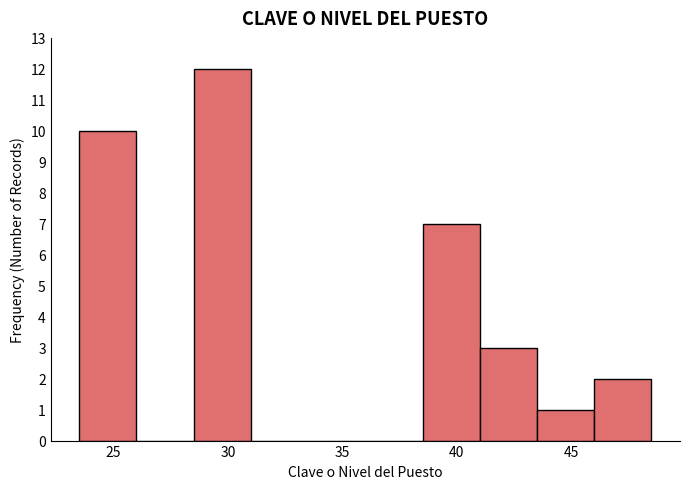

Reading left to right, list every bar in this chart as the range it spans on the x-axis followed by its height. The values are not printed on the chart, so give them approximately, as read against the axis.

23.5 to 26.0: 10
26.0 to 28.5: 0
28.5 to 31.0: 12
31.0 to 33.5: 0
33.5 to 36.0: 0
36.0 to 38.5: 0
38.5 to 41.0: 7
41.0 to 43.5: 3
43.5 to 46.0: 1
46.0 to 48.5: 2